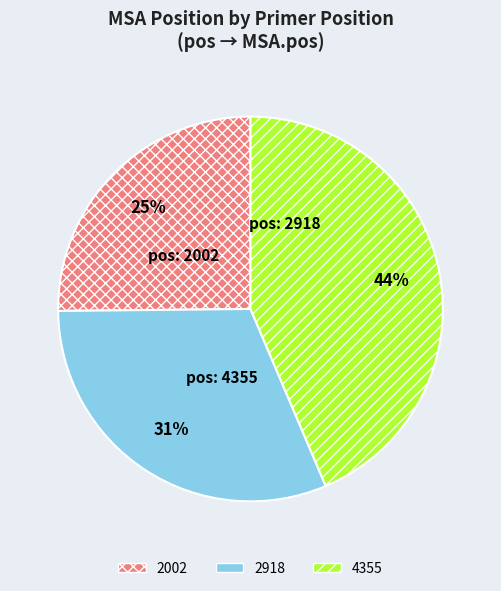

What percentage is the 2002 slice, to the nearest percent?

25%